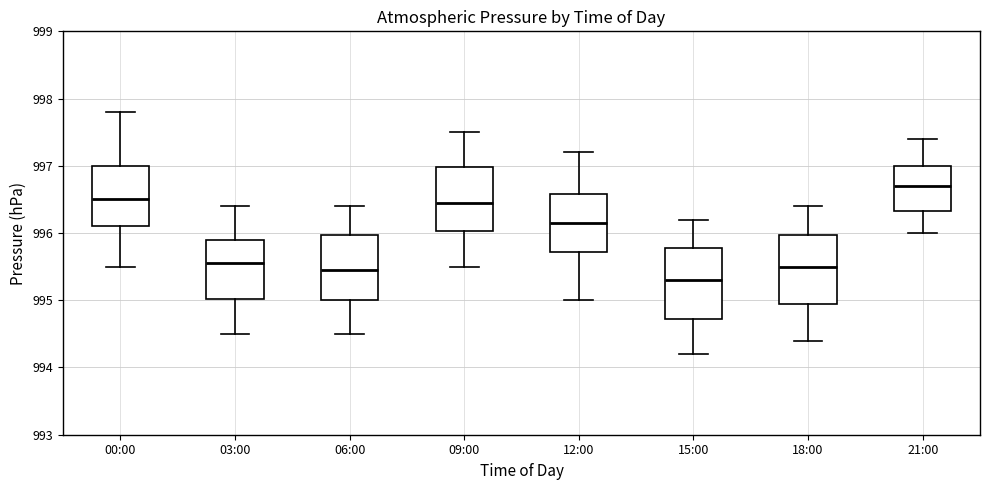

Reading left to right, read every box against the y-axis: the position of its median line, the range the box covers, and the ends of its whiskers. The values are not printed on the chart, so give them approximately, as read against the axis.

00:00: median 996.5, box 996.1 to 997.0, whiskers 995.5 to 997.8
03:00: median 995.6, box 995.0 to 995.9, whiskers 994.5 to 996.4
06:00: median 995.5, box 995.0 to 996.0, whiskers 994.5 to 996.4
09:00: median 996.5, box 996.0 to 997.0, whiskers 995.5 to 997.5
12:00: median 996.2, box 995.7 to 996.6, whiskers 995.0 to 997.2
15:00: median 995.3, box 994.7 to 995.8, whiskers 994.2 to 996.2
18:00: median 995.5, box 995.0 to 996.0, whiskers 994.4 to 996.4
21:00: median 996.7, box 996.3 to 997.0, whiskers 996.0 to 997.4